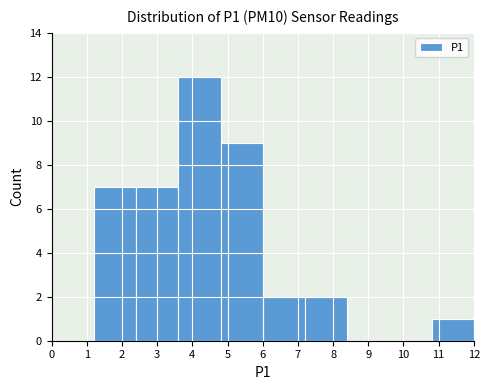

Reading left to right, transcribe this chart: for each bar, give the range it covers on the x-axis and its height. The values are not printed on the chart, so give them approximately, as read against the axis.

0.0 to 1.2: 0
1.2 to 2.4: 7
2.4 to 3.6: 7
3.6 to 4.8: 12
4.8 to 6.0: 9
6.0 to 7.2: 2
7.2 to 8.4: 2
8.4 to 9.6: 0
9.6 to 10.8: 0
10.8 to 12.0: 1